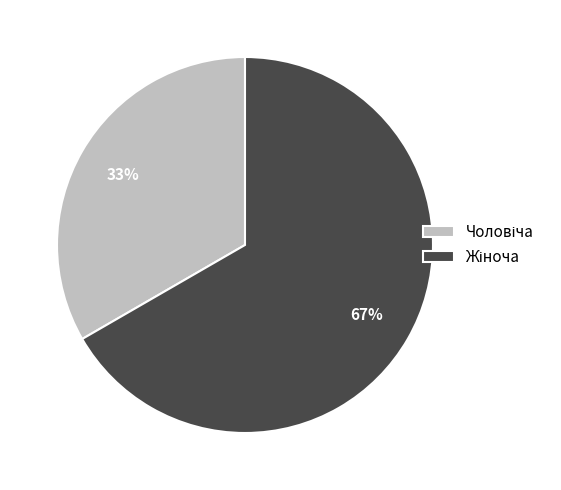

How many slices are in this pie chart?

2